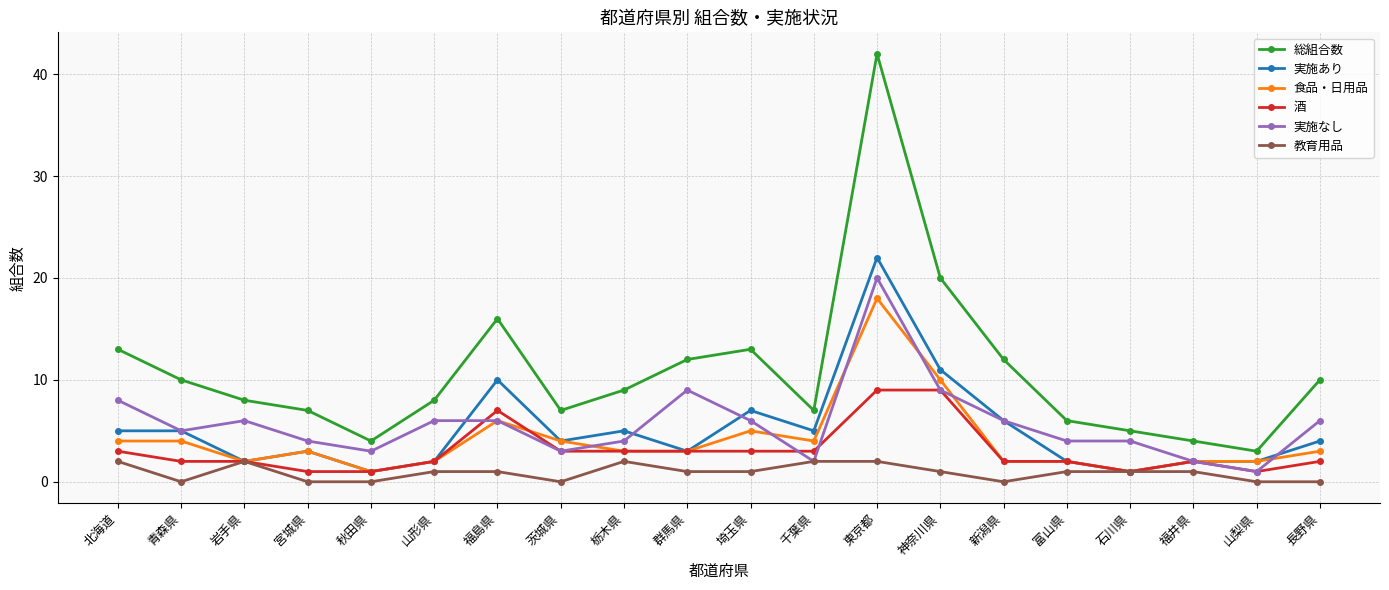

At which label does 実施なし reach its minimum?

山梨県